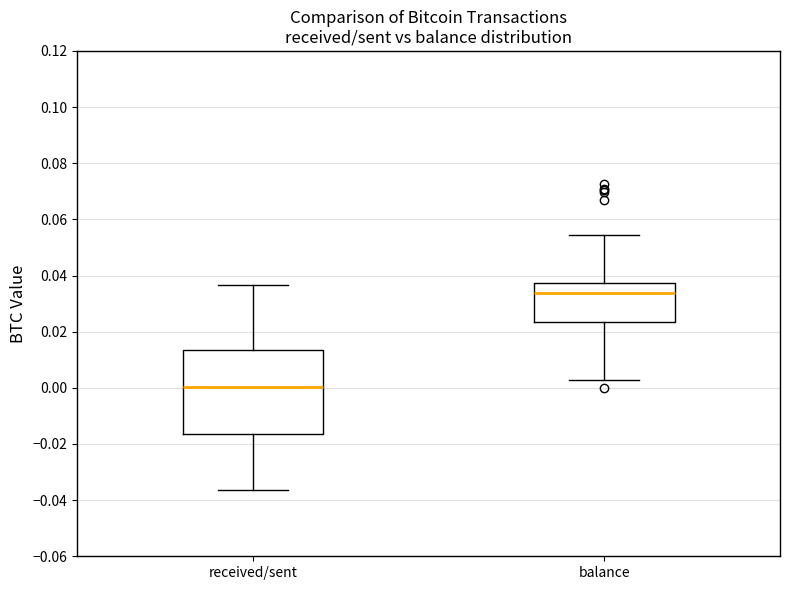

Reading left to right, read every box against the y-axis: the position of its median line, the range the box covers, and the ends of its whiskers. The values are not printed on the chart, so give them approximately, as read against the axis.

received/sent: median 0.000, box -0.016 to 0.014, whiskers -0.036 to 0.036
balance: median 0.034, box 0.024 to 0.038, whiskers 0.002 to 0.054